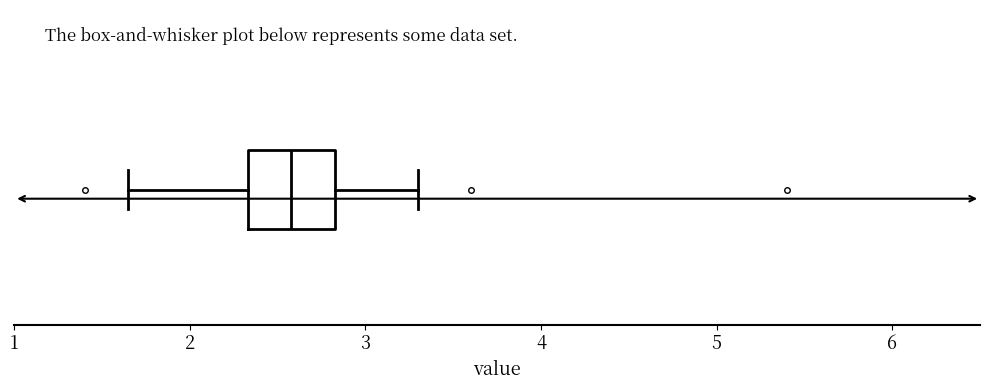

Transcribe this box plot: give where the median line is, the range the box spans, and where the two whiskers end, as read against the x-axis. The values are not printed on the chart, so give them approximately, as read against the axis.

median 2.6, box 2.3 to 2.8, whiskers 1.7 to 3.3